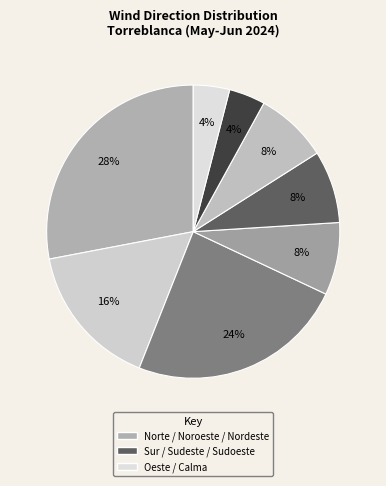

How many segments does this pie chart have?

8